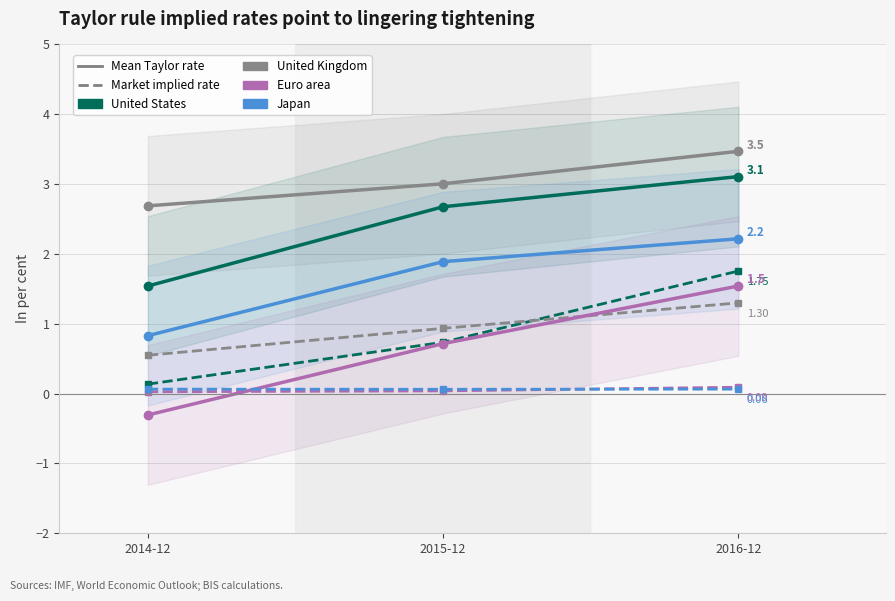

Where is United States nearest to the value 2?

2014-12